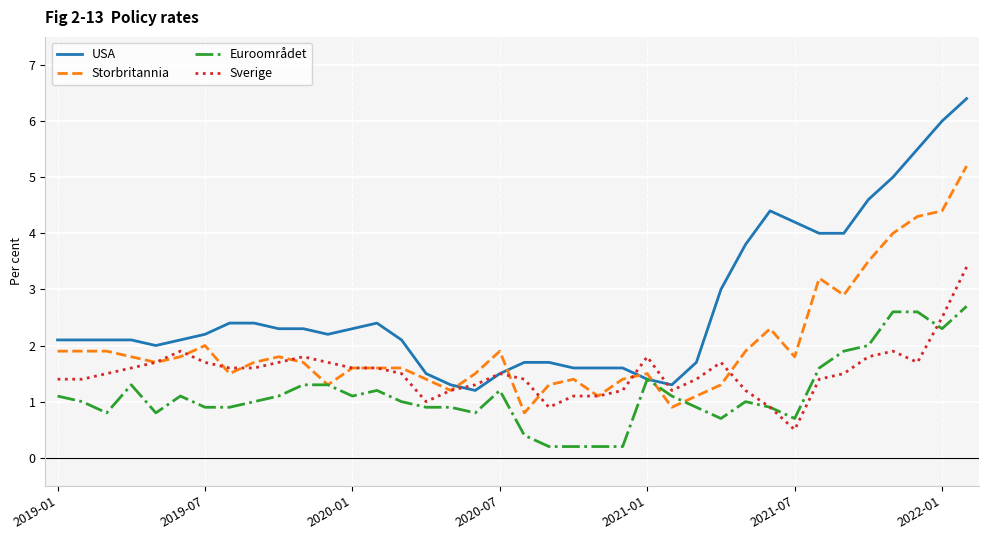

List the series in order of their overall mean, lowest first.

Euroområdet, Sverige, Storbritannia, USA